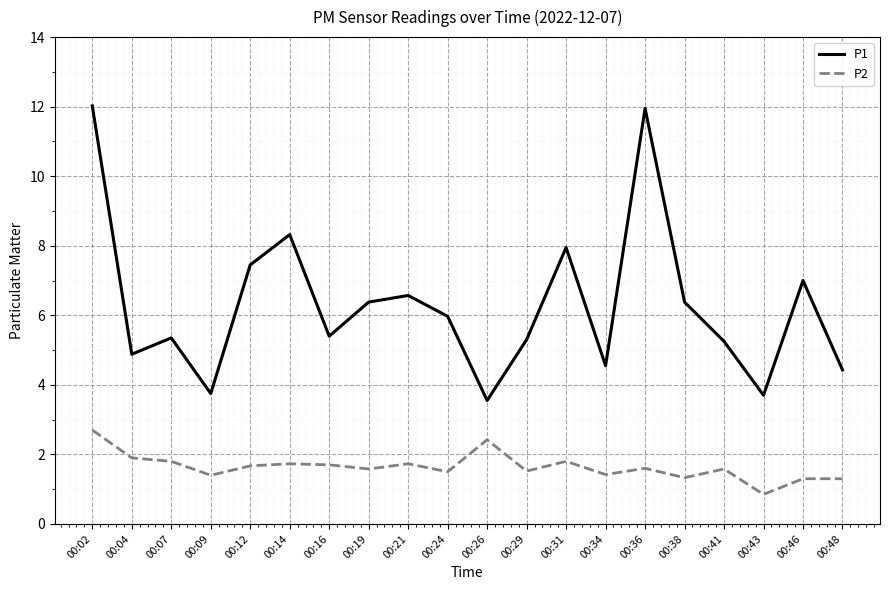

True or false: P2 has a value of 1.3 at 00:48.

True